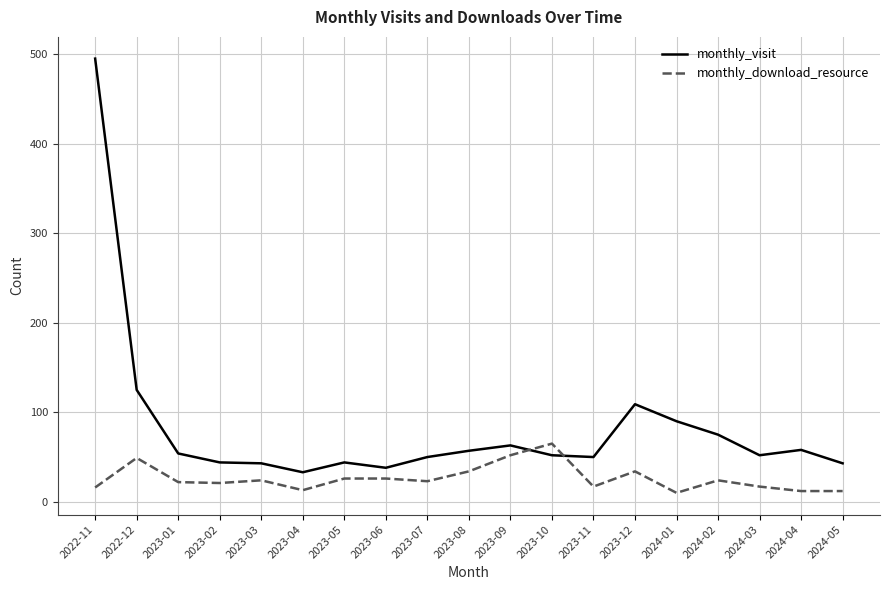

How many times do monthly_visit and monthly_download_resource cross each other?

2